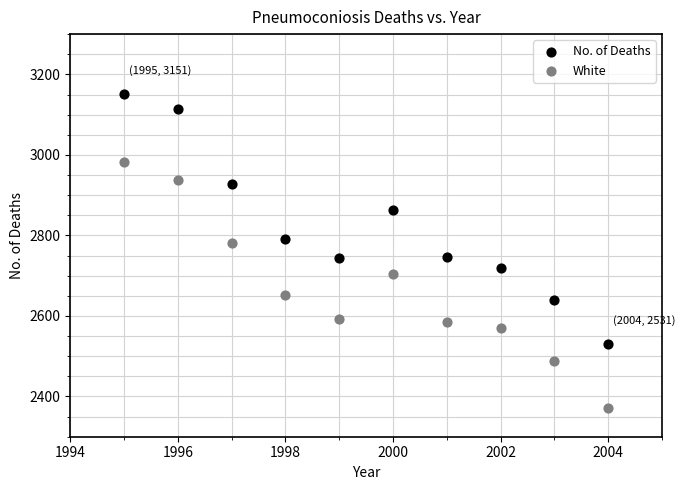

Across all data points, what is the range of X values (max minus min)?

9